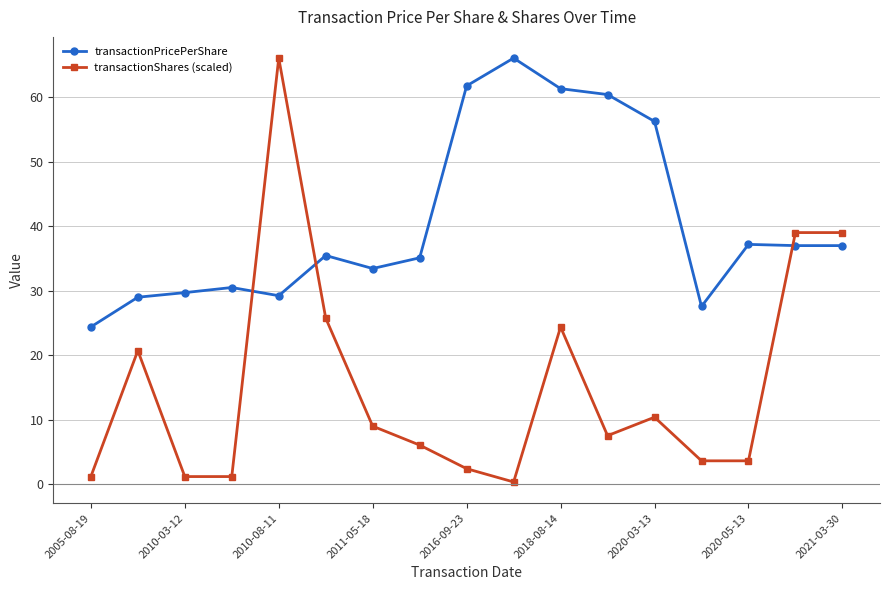

How many lines are shown in the chart?

2